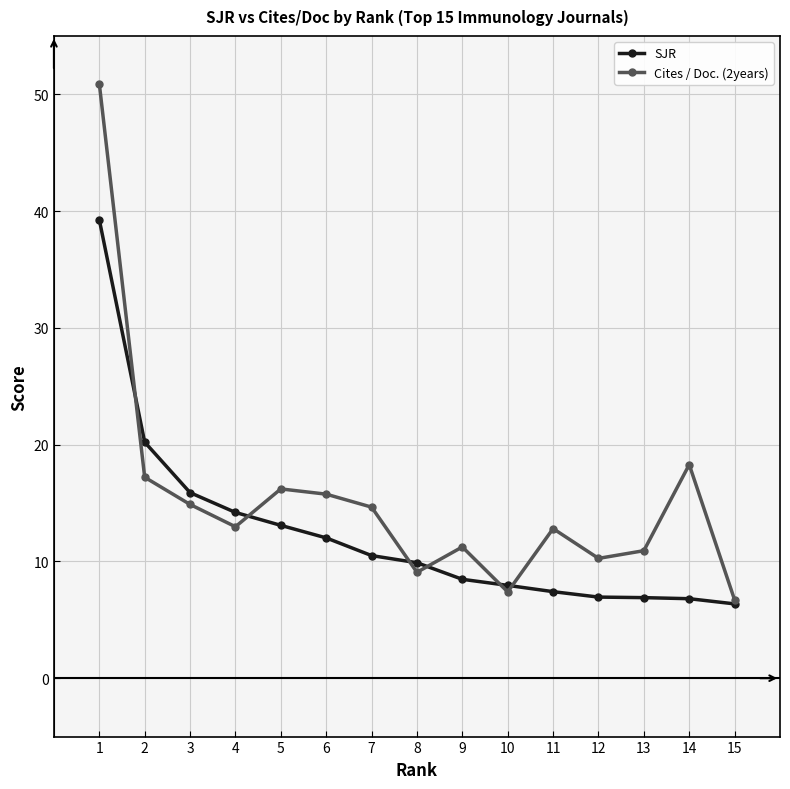

The SJR series shows 19.8 at 4. True or false?

False